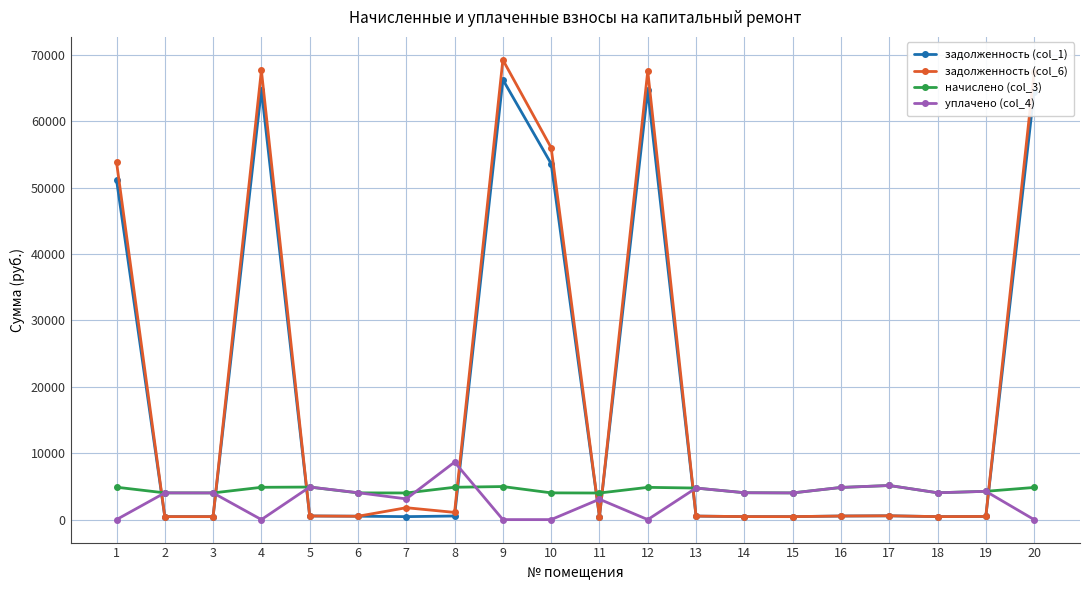

What are all the series names shown in the legend?

задолженность (col_1), задолженность (col_6), начислено (col_3), уплачено (col_4)